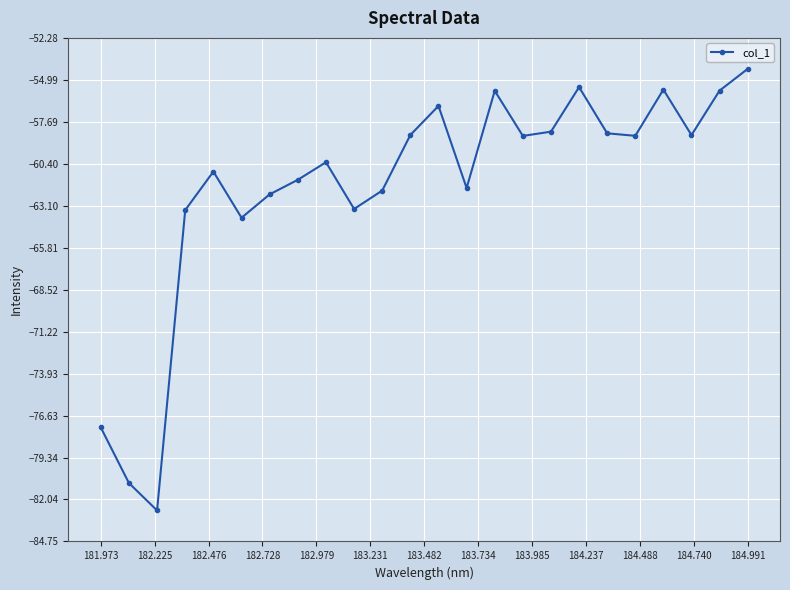

What is the smallest value displayed?

-82.7